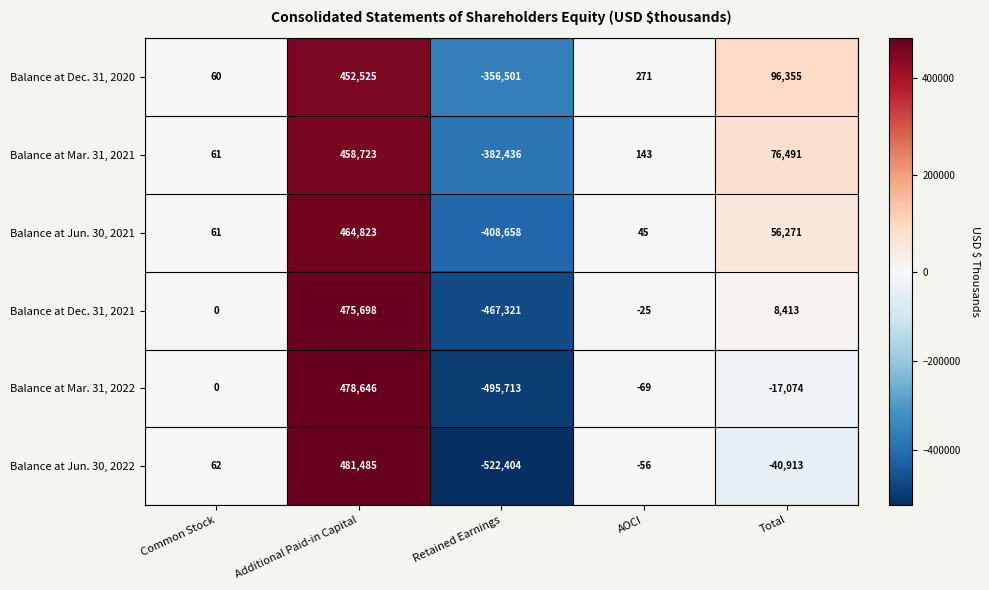

What is the difference between the maximum and second lowest values in the Balance at Dec. 31, 2021 series?

475723